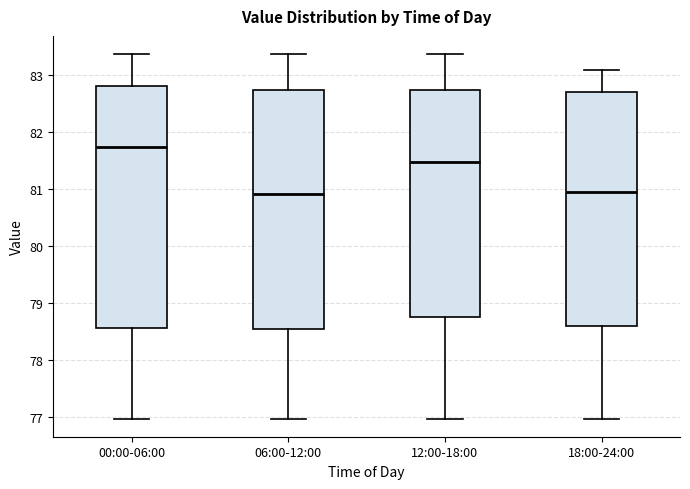

Which box has the highest median line?

00:00-06:00